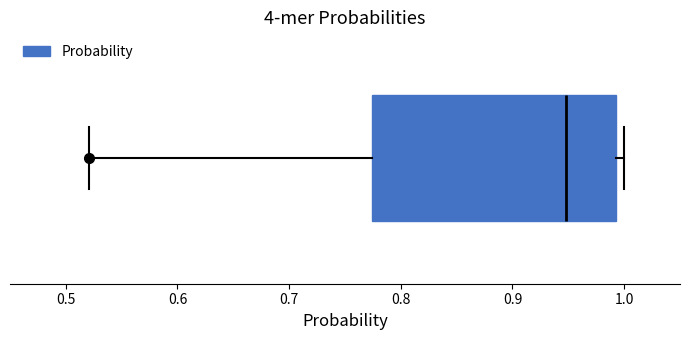

Where does the median line of the box sit on the x-axis? The values are not printed on the chart, so give them approximately, as read against the axis.

0.95